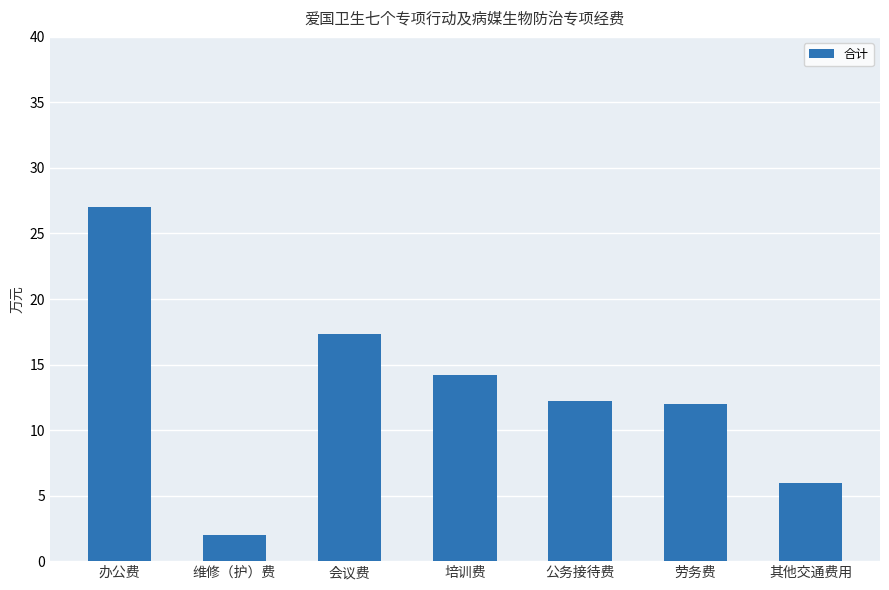

What is the difference between the second highest and minimum values?

15.3